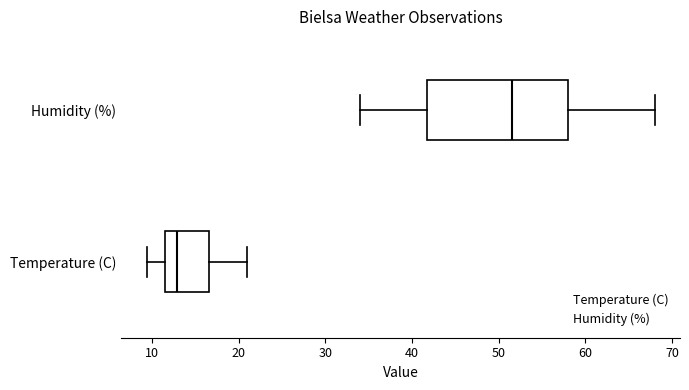

Comparing the boxes themselves (not the whiskers), which one is the widest?

Humidity (%)